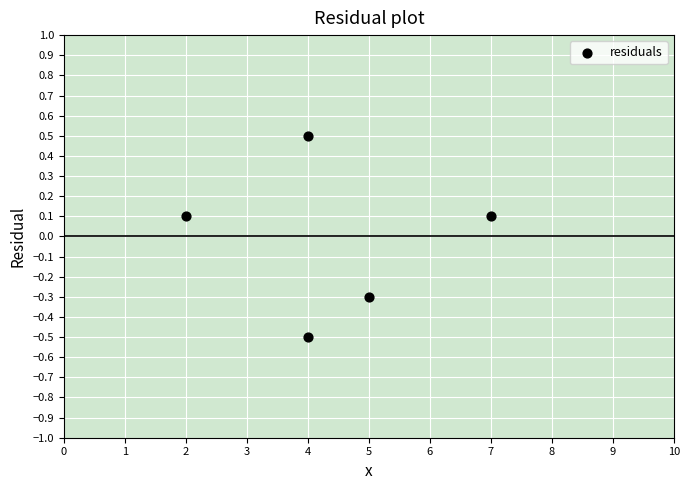

What is the range of X values (max minus min)?

5.0